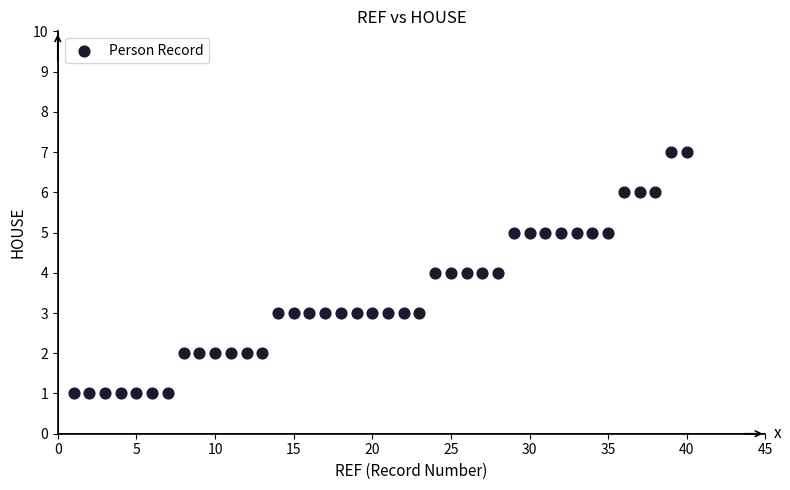

What is the range of X values (max minus min)?

39